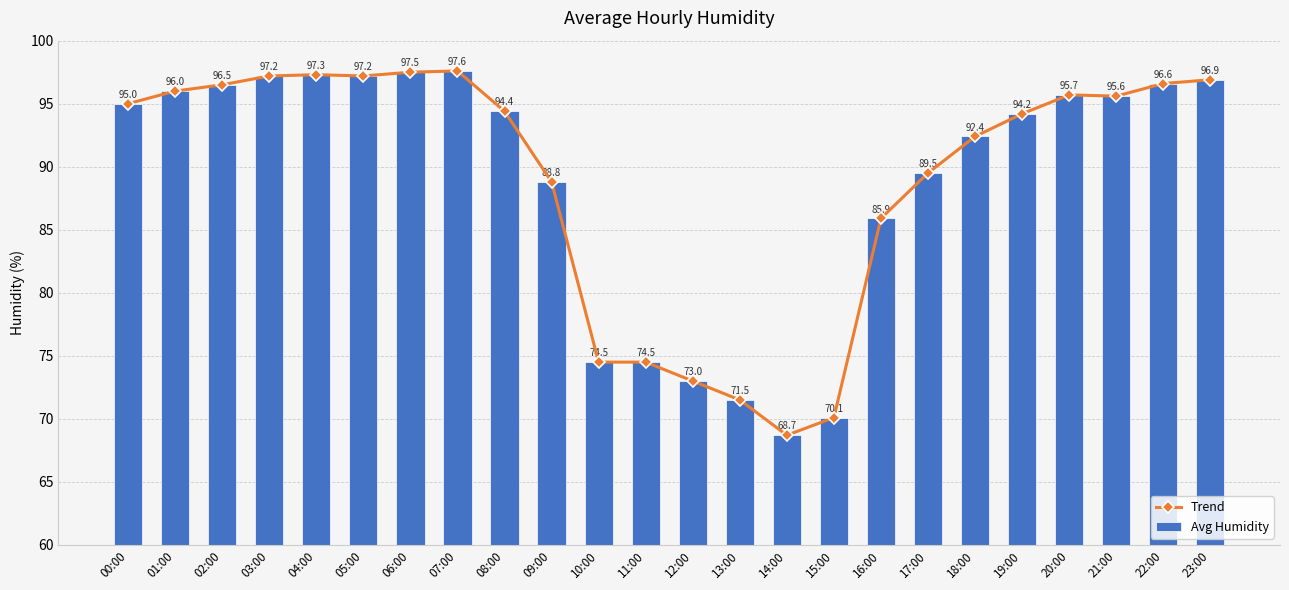

Reading right to left, what are all the values shown in this chart?

Trend: 23:00=96.9	22:00=96.6	21:00=95.6	20:00=95.7	19:00=94.2	18:00=92.4	17:00=89.5	16:00=85.9	15:00=70.1	14:00=68.7	13:00=71.5	12:00=73.0	11:00=74.5	10:00=74.5	09:00=88.8	08:00=94.4	07:00=97.6	06:00=97.5	05:00=97.2	04:00=97.3	03:00=97.2	02:00=96.5	01:00=96.0	00:00=95.0
Avg Humidity: 23:00=96.9	22:00=96.6	21:00=95.6	20:00=95.7	19:00=94.2	18:00=92.4	17:00=89.5	16:00=85.9	15:00=70.1	14:00=68.7	13:00=71.5	12:00=73.0	11:00=74.5	10:00=74.5	09:00=88.8	08:00=94.4	07:00=97.6	06:00=97.5	05:00=97.2	04:00=97.3	03:00=97.2	02:00=96.5	01:00=96.0	00:00=95.0